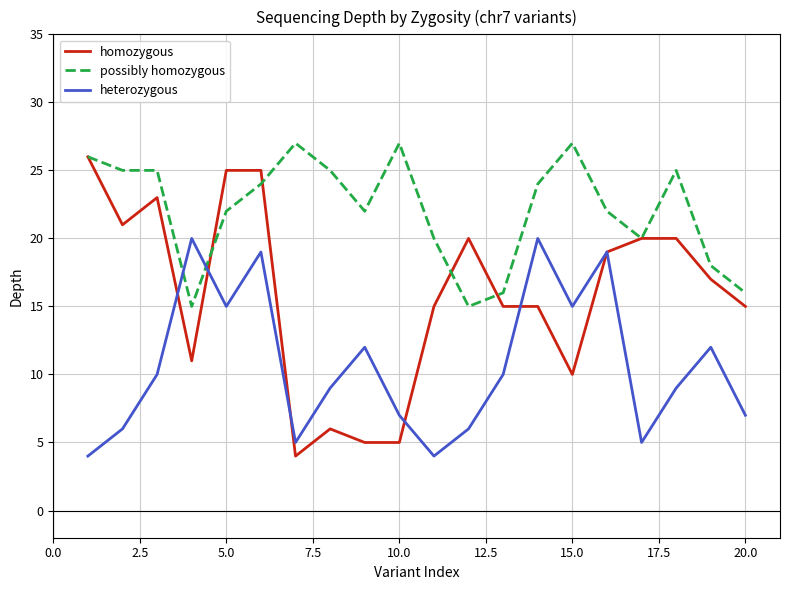

List the series in order of their overall mean, lowest first.

heterozygous, homozygous, possibly homozygous